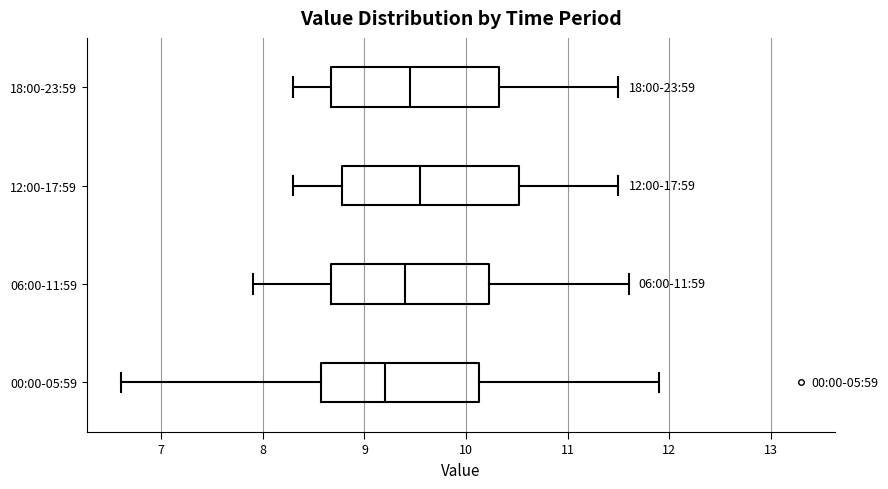

Which box has the furthest to the right median line?

12:00-17:59